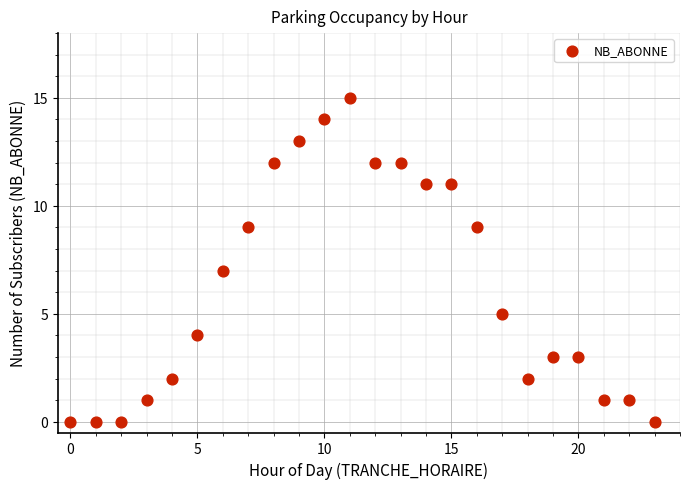

What is the range of X values (max minus min)?

23